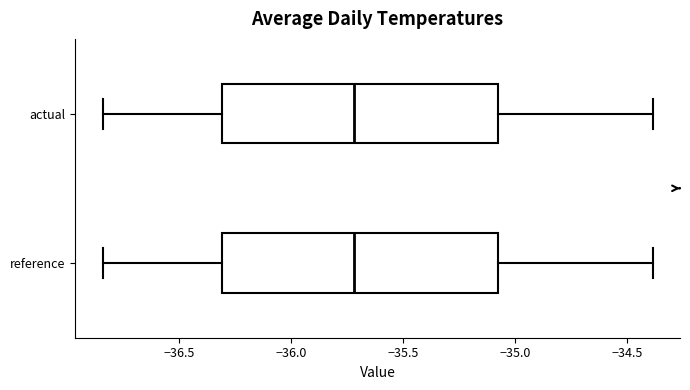

Where does the median line of the box for actual sit on the x-axis? The values are not printed on the chart, so give them approximately, as read against the axis.

-35.70